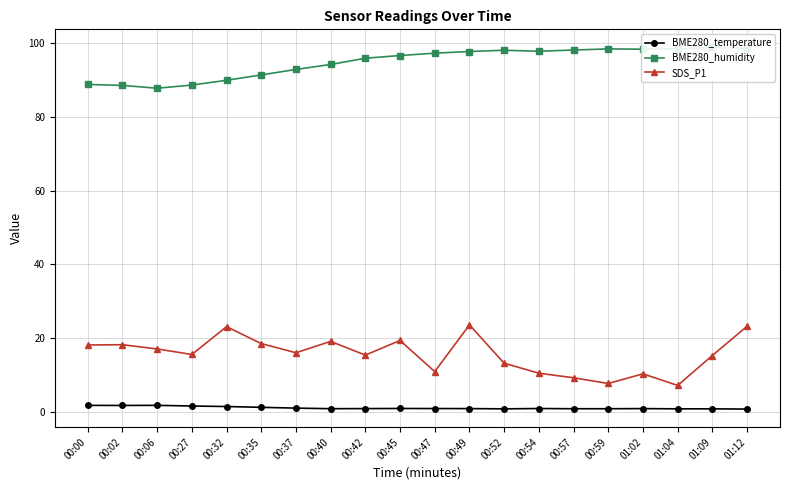

Which category has the highest value in the SDS_P1 series?

00:49